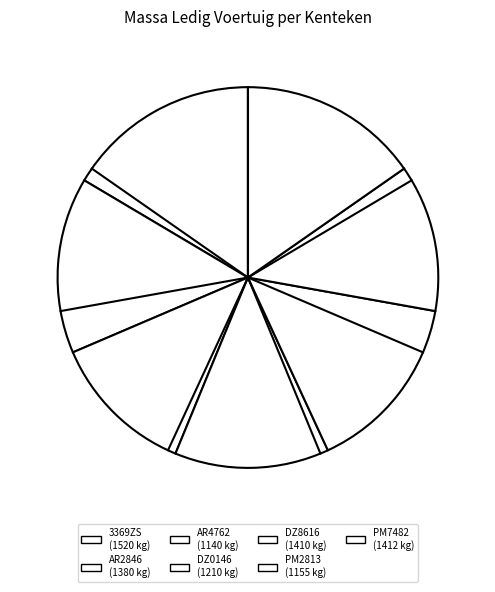

What percentage is the AR2846 slice, to the nearest percent?

15%